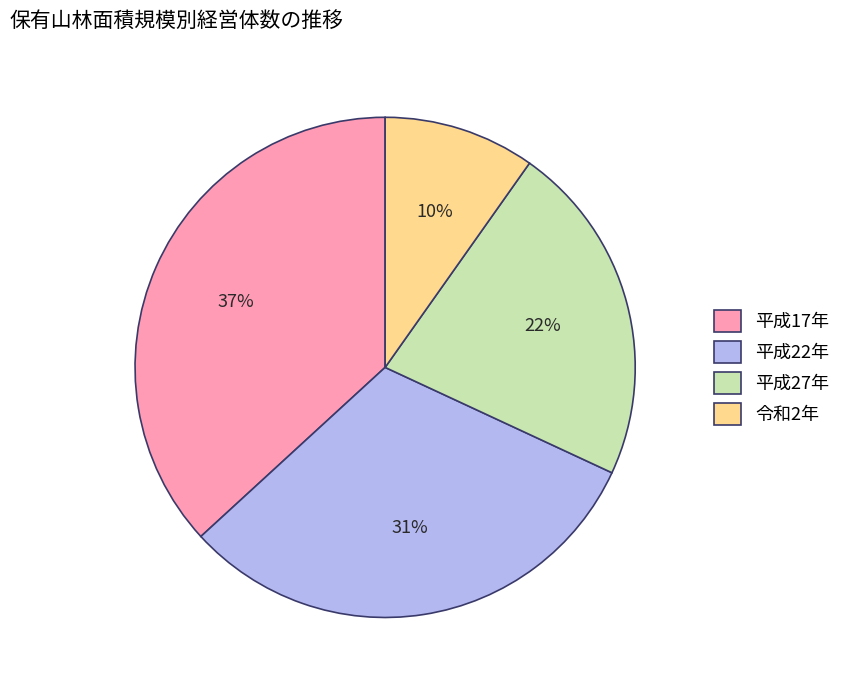

Which slice is the smallest?

令和2年